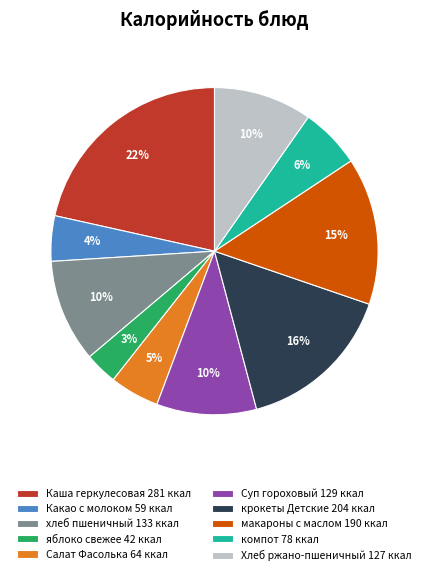

Does any single category account for the majority?

No